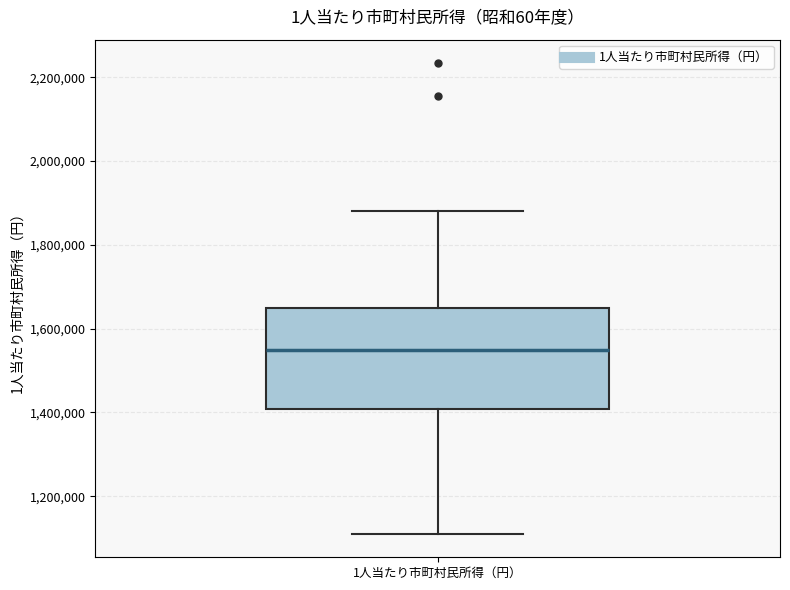

Transcribe this box plot: give where the median line is, the range the box spans, and where the two whiskers end, as read against the y-axis. The values are not printed on the chart, so give them approximately, as read against the axis.

median 1540000, box 1400000 to 1640000, whiskers 1120000 to 1880000